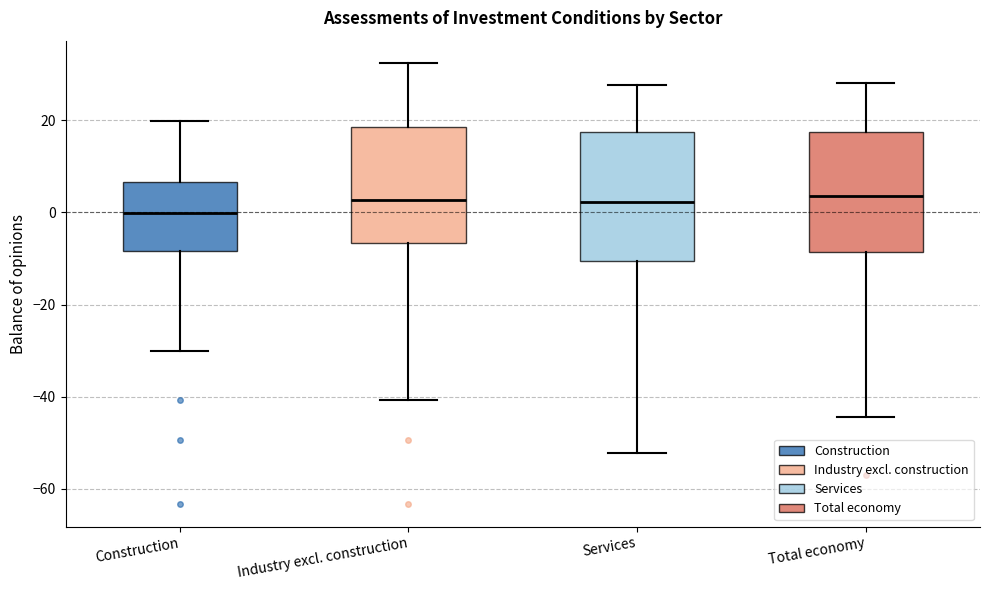

Reading left to right, transcribe this box plot: for each box, give where its median line is, the range the box spans, and where its two whiskers end, as read against the y-axis. The values are not printed on the chart, so give them approximately, as read against the axis.

Construction: median 0, box -8 to 6, whiskers -30 to 20
Industry excl. construction: median 2, box -6 to 18, whiskers -40 to 32
Services: median 2, box -10 to 18, whiskers -52 to 28
Total economy: median 4, box -8 to 18, whiskers -44 to 28